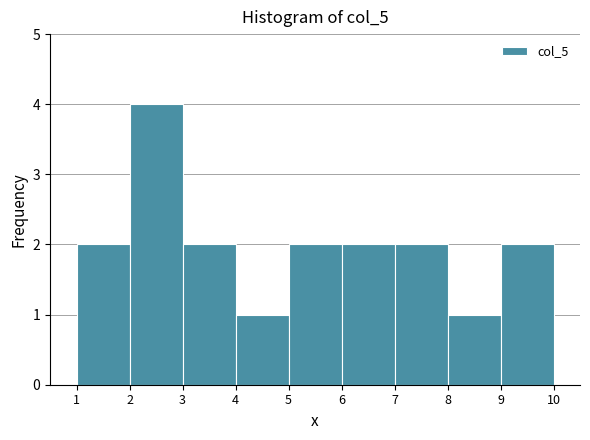

Which range on the x-axis has the tallest bar?

2 to 3